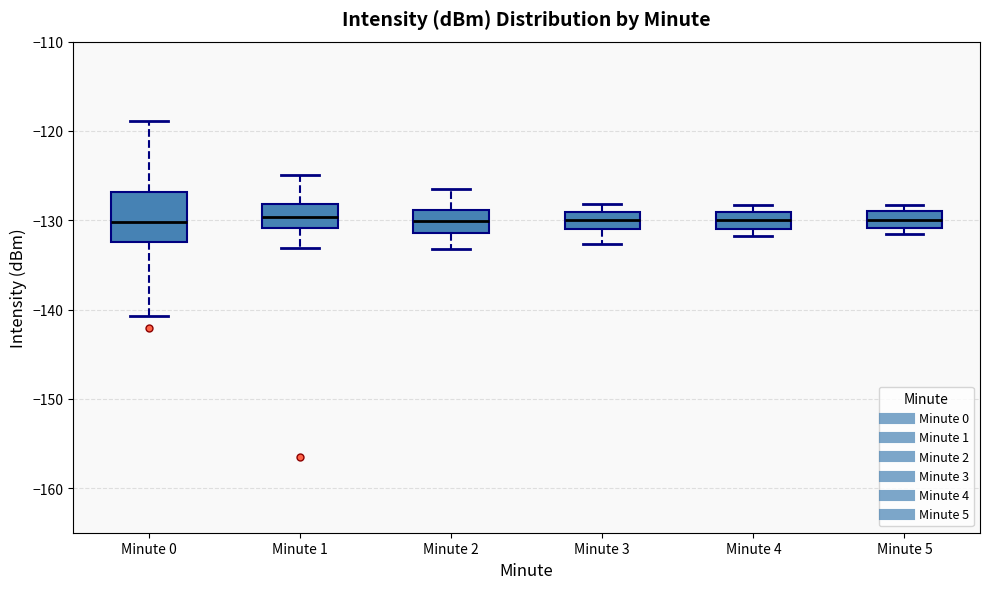

Reading left to right, read every box against the y-axis: the position of its median line, the range the box covers, and the ends of its whiskers. The values are not printed on the chart, so give them approximately, as read against the axis.

Minute 0: median -130, box -132 to -127, whiskers -141 to -119
Minute 1: median -130, box -131 to -128, whiskers -133 to -125
Minute 2: median -130, box -131 to -129, whiskers -133 to -126
Minute 3: median -130, box -131 to -129, whiskers -133 to -128
Minute 4: median -130, box -131 to -129, whiskers -132 to -128
Minute 5: median -130, box -131 to -129, whiskers -132 to -128